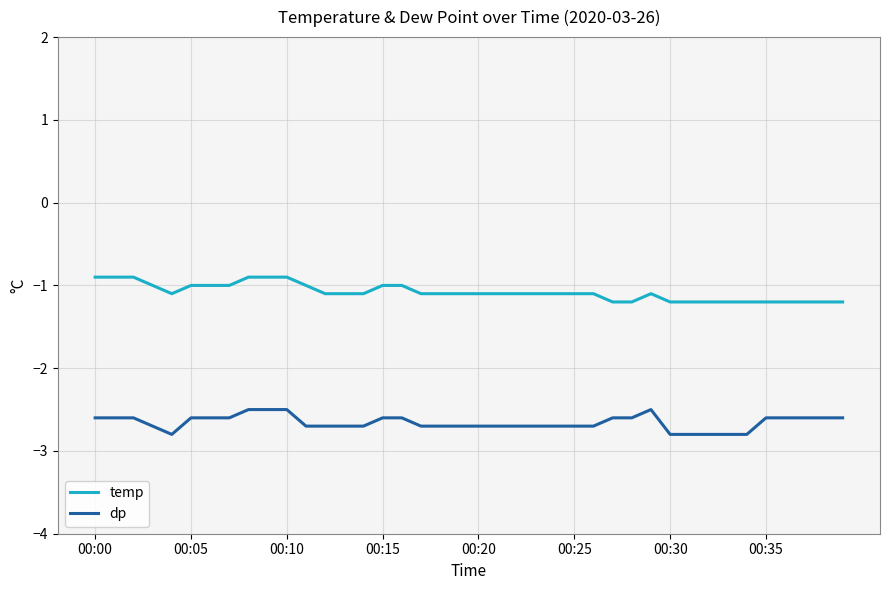

Which series has the largest total across all categories?

temp